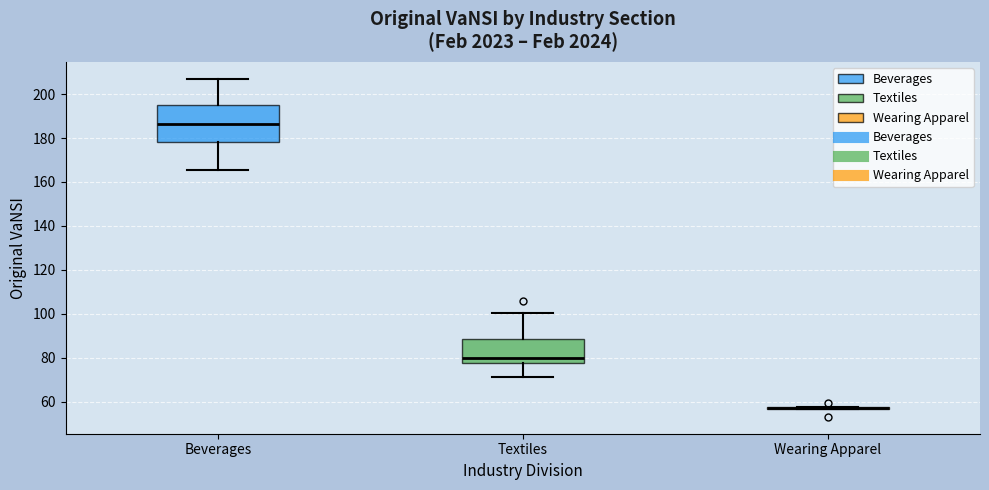

Reading left to right, read every box against the y-axis: the position of its median line, the range the box covers, and the ends of its whiskers. The values are not printed on the chart, so give them approximately, as read against the axis.

Beverages: median 186, box 178 to 196, whiskers 166 to 206
Textiles: median 80, box 78 to 88, whiskers 72 to 100
Wearing Apparel: box collapsed to a line at 58, whiskers 56 to 58